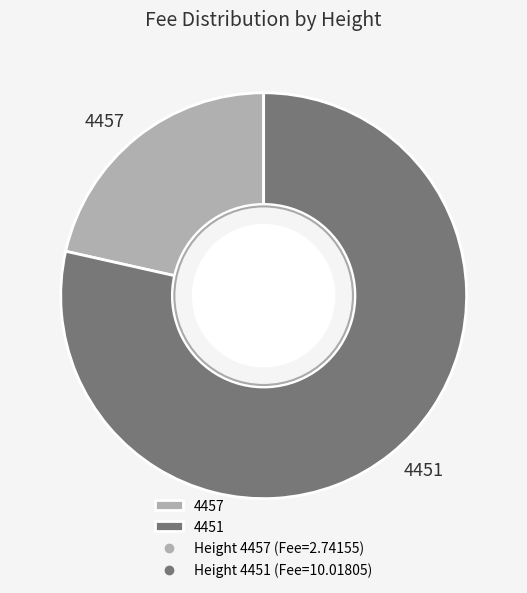

Is 4451 the majority of the pie?

Yes